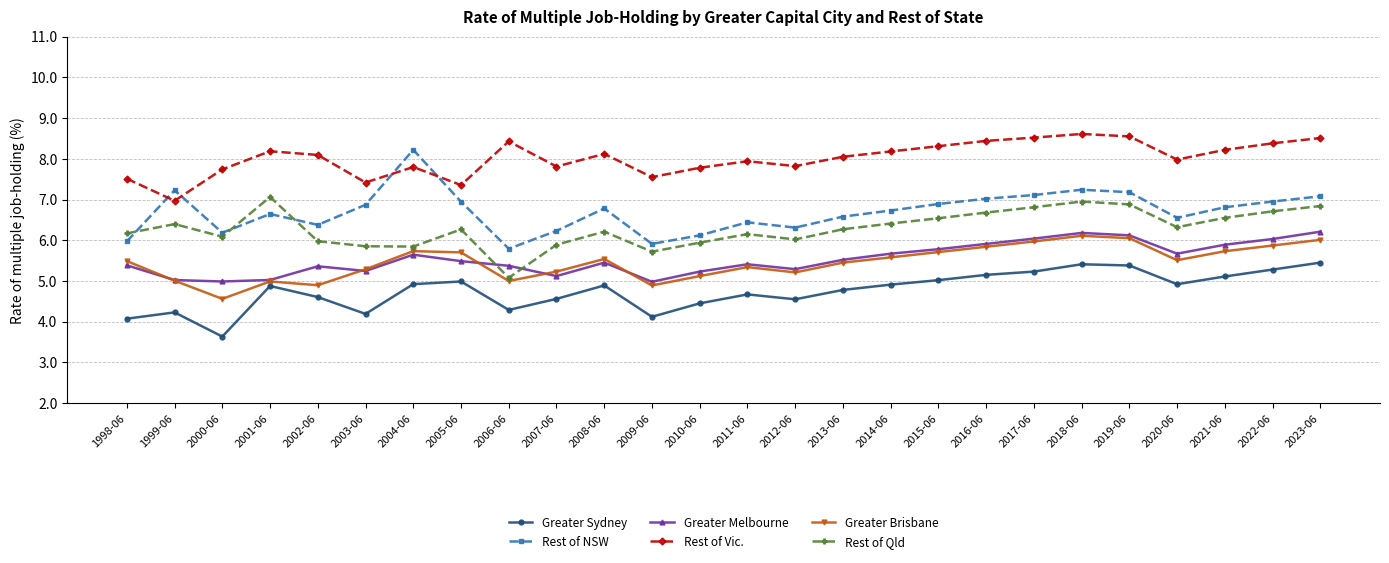

Rank the series at 2008-06 from highest to lowest value.

Rest of Vic., Rest of NSW, Rest of Qld, Greater Brisbane, Greater Melbourne, Greater Sydney